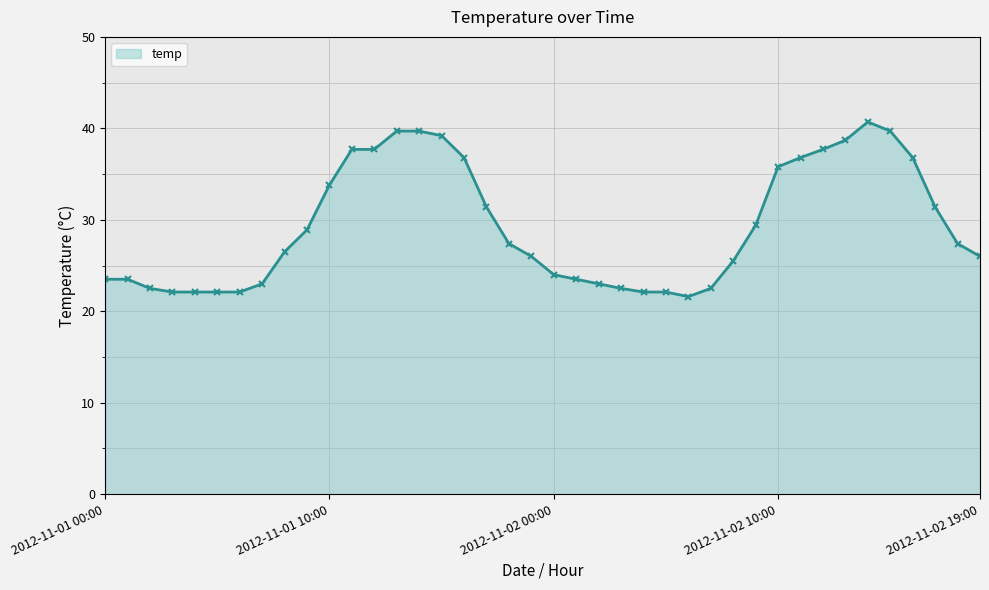

What is the average value?

29.3